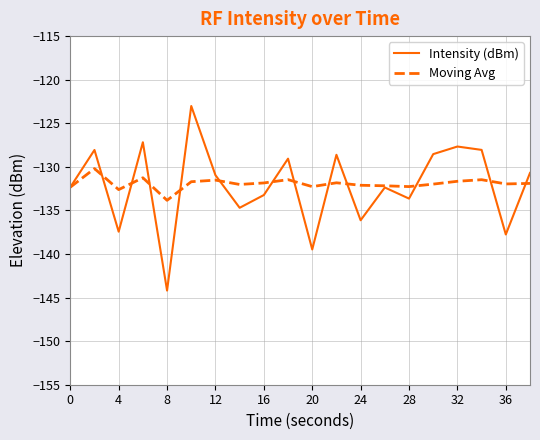

Which series ends up on top after the final intersection of Moving Avg and Intensity (dBm)?

Intensity (dBm)